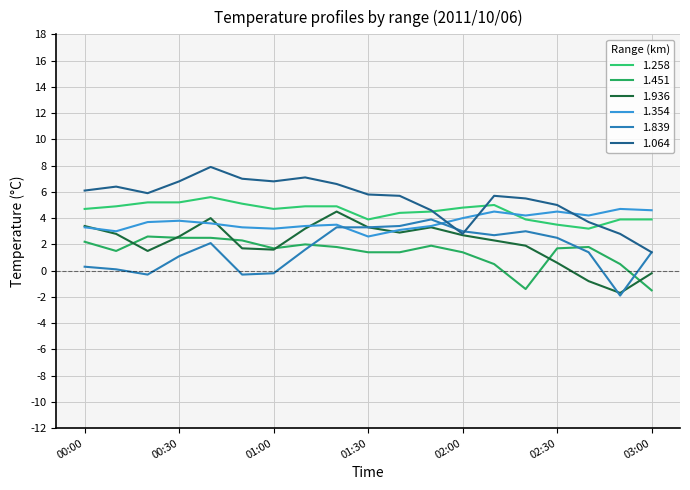

True or false: 1.354 and 1.451 cross at least once.

False